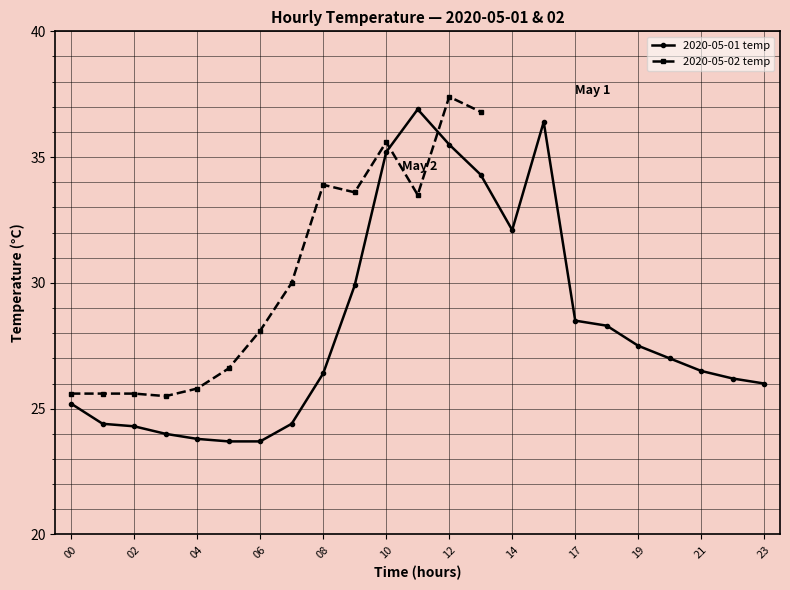

How many values are below 27?

18